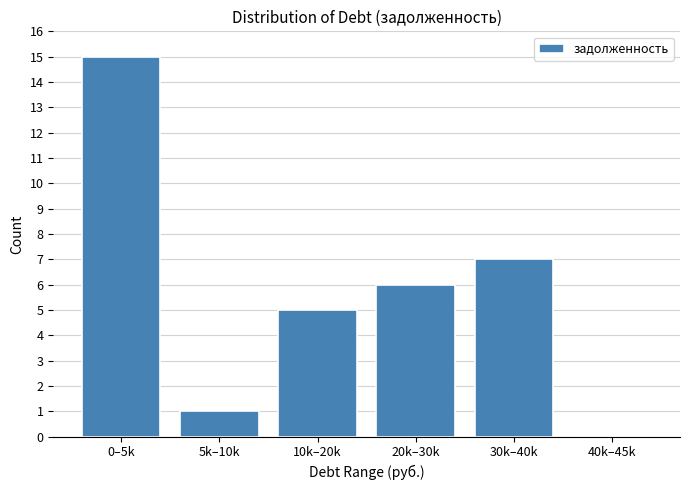

Reading right to left, extract all data points from this chart.

40k–45k=0	30k–40k=7	20k–30k=6	10k–20k=5	5k–10k=1	0–5k=15